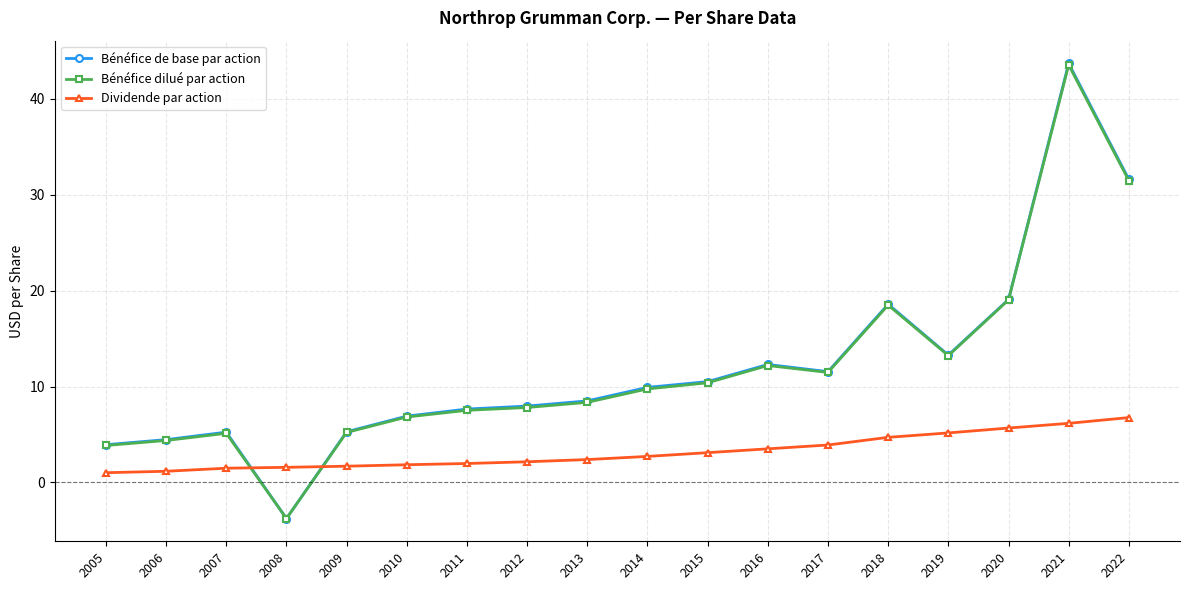

Between which two adjacent categories do Dividende par action and Bénéfice dilué par action first intersect?

2007 and 2008